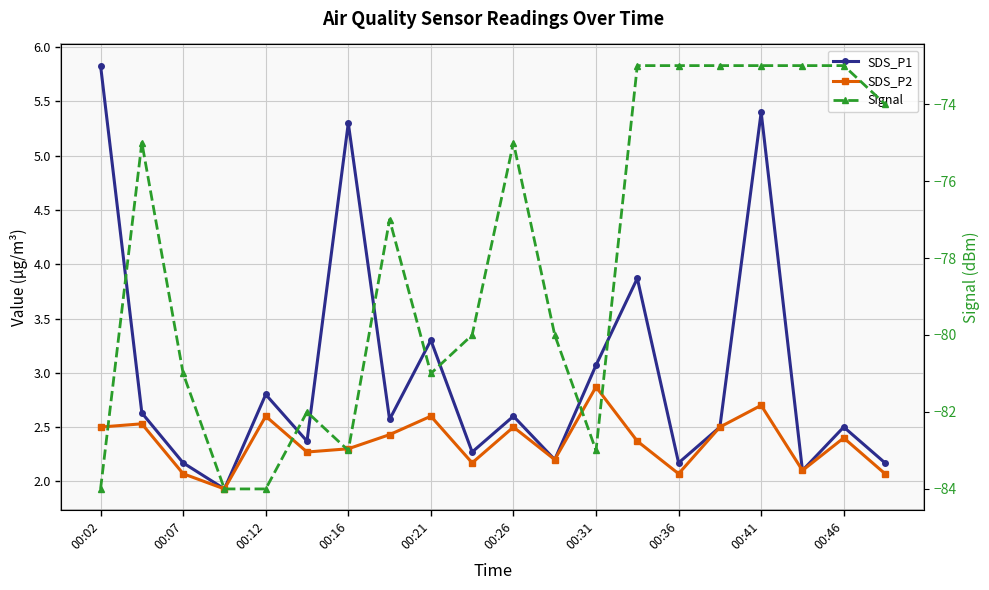

What is the minimum value for SDS_P1?

1.9